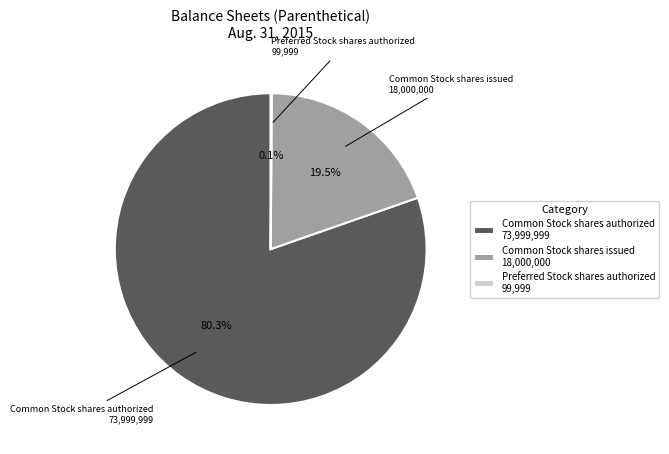

Which category accounts for the majority?

Common Stock shares authorized 73,999,999